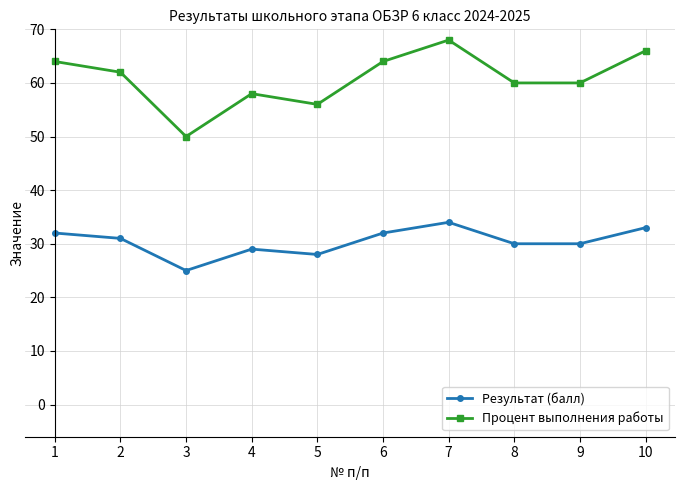

At how many categories does at least one series exceed 51?

9